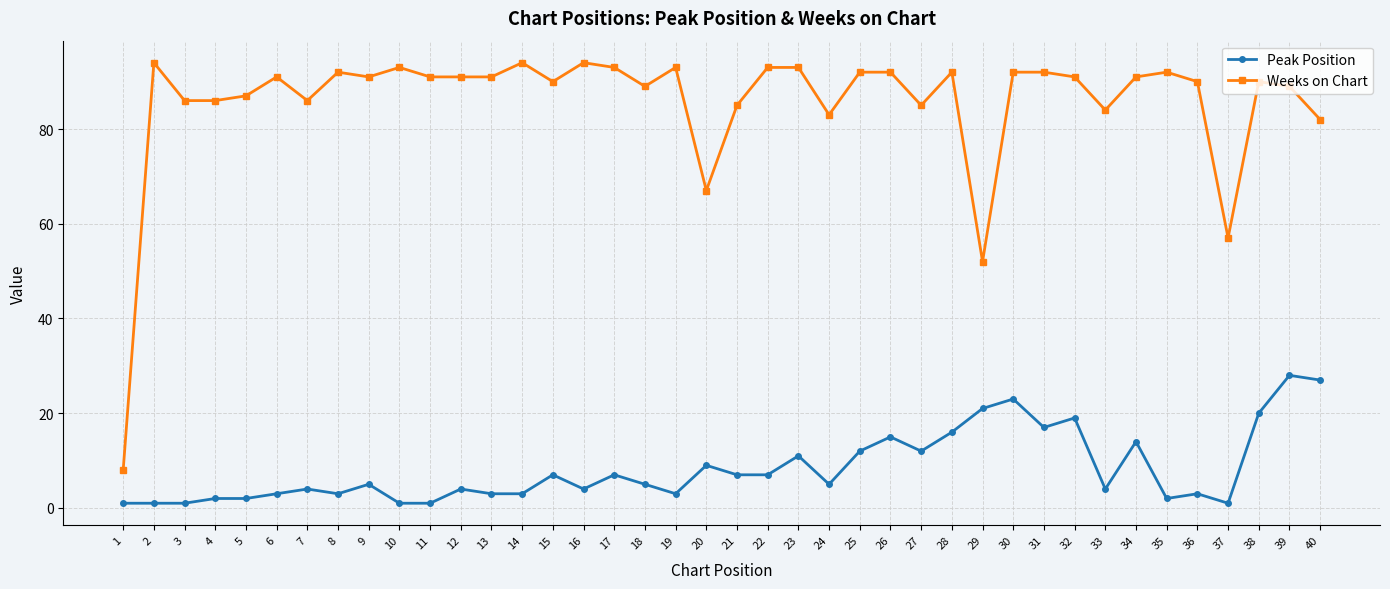

How many categories are shown in the chart?

40